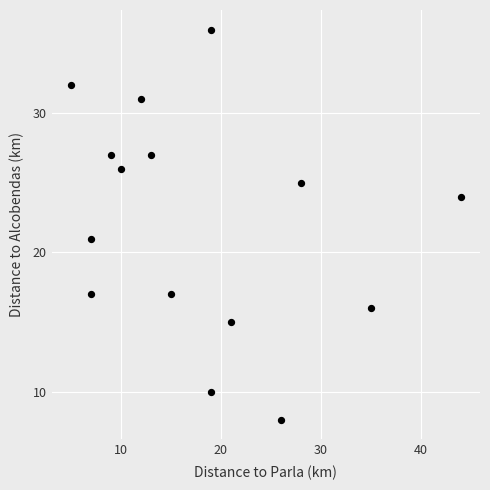

What Y value in the scatter plot is closest to 22?

21